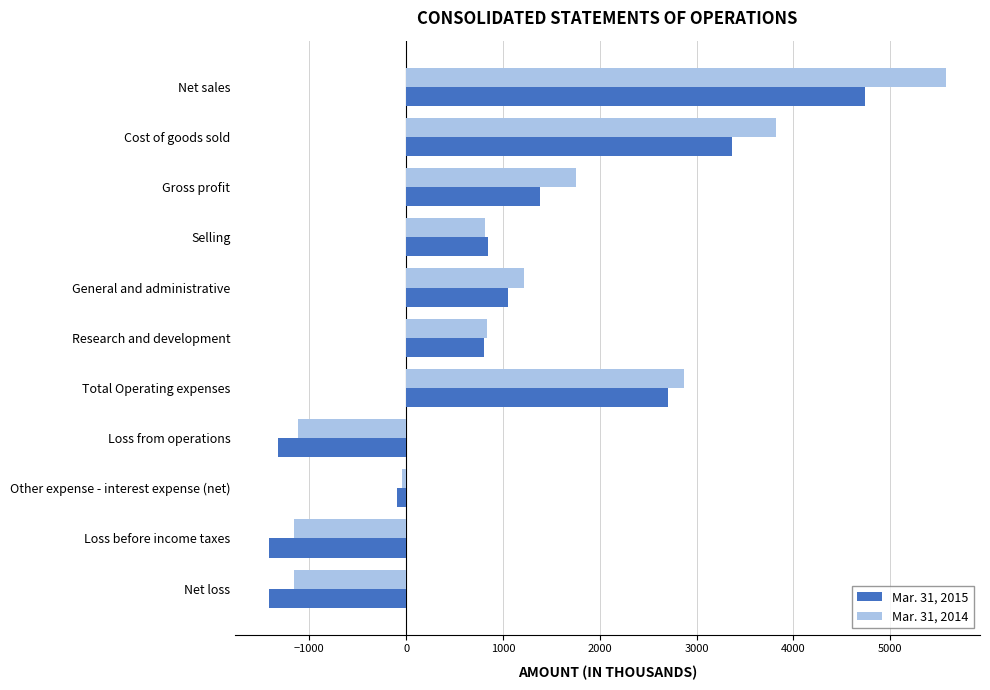

Is it true that Mar. 31, 2015 equals 4490 at Cost of goods sold?

False